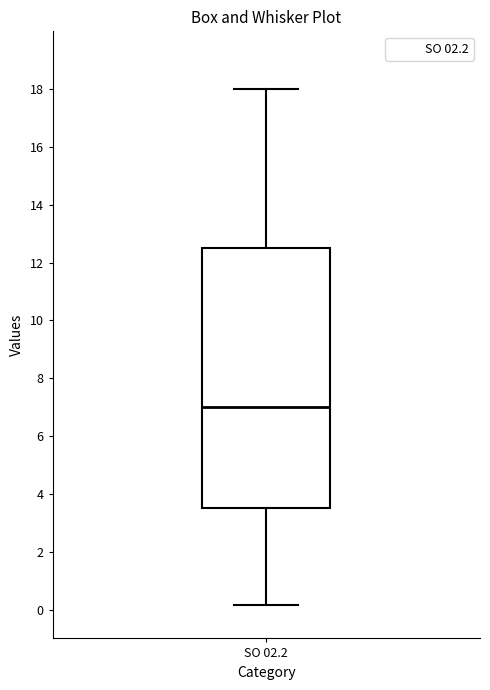

Where does the lower whisker of the box for SO 02.2 end on the y-axis? The values are not printed on the chart, so give them approximately, as read against the axis.

0.2